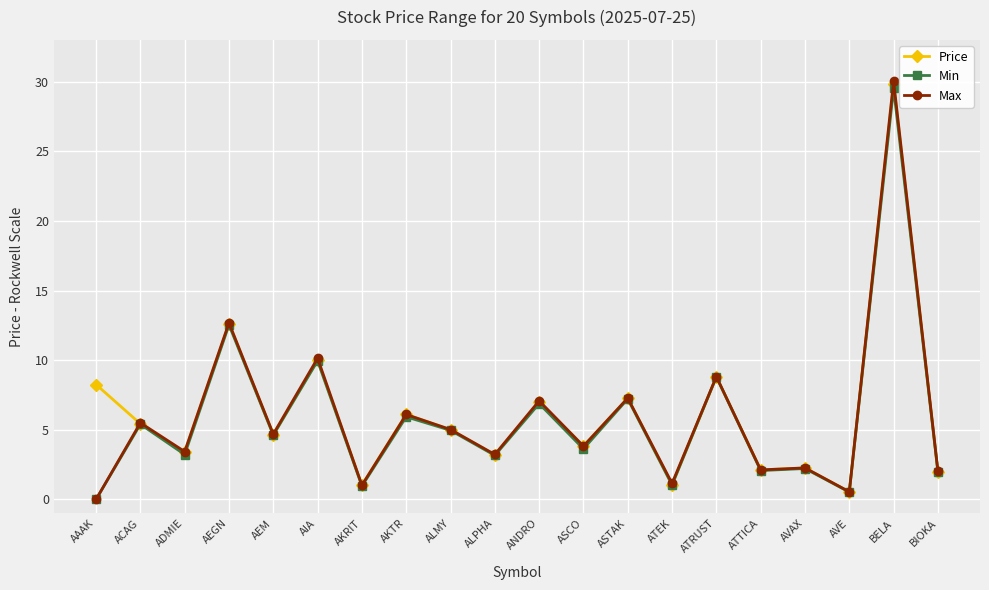

Which series has the largest total across all categories?

Price